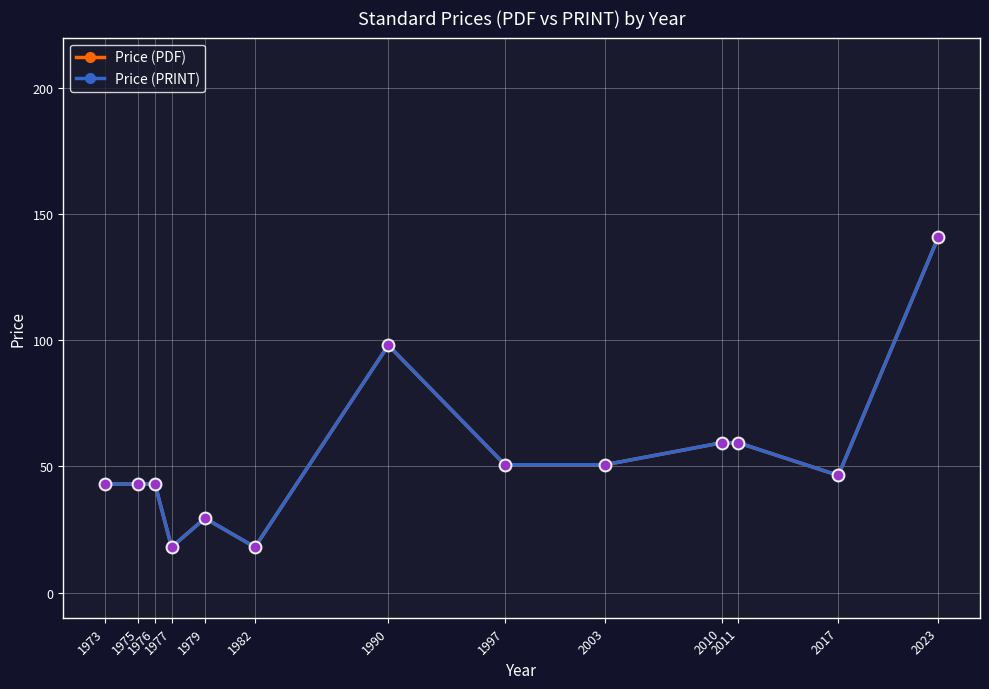

Is it true that Price (PDF) equals 200.3 at 2023?

False